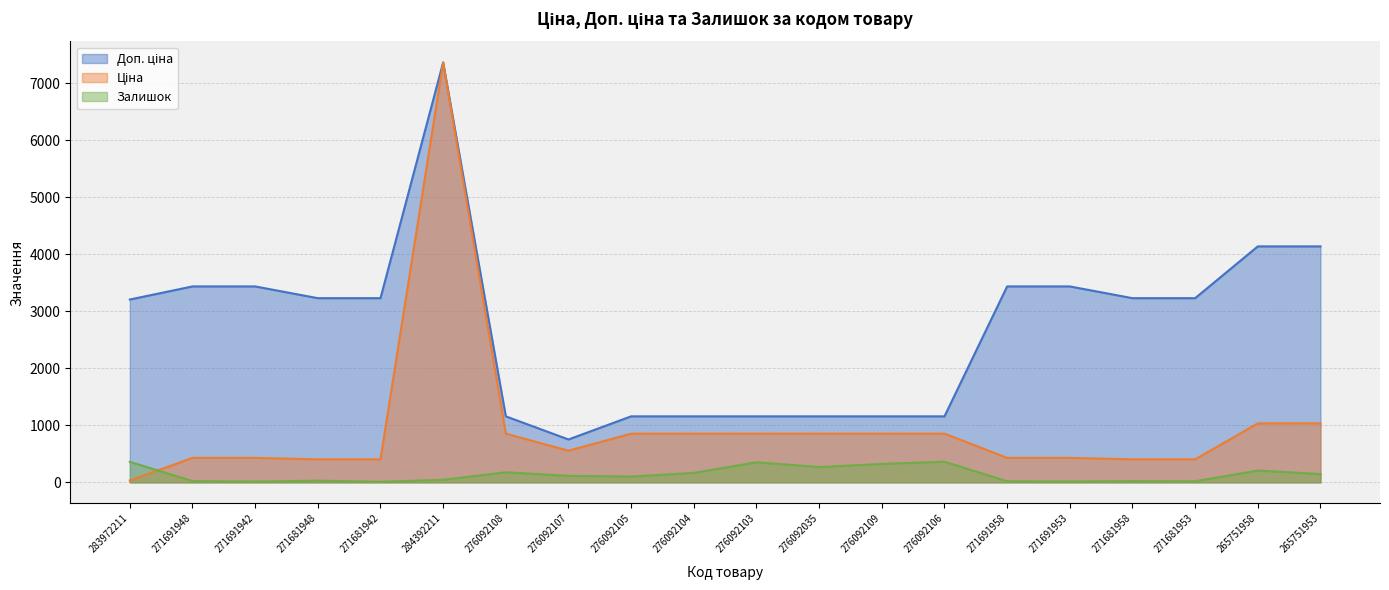

What is the lowest value of the Залишок series?

10.0